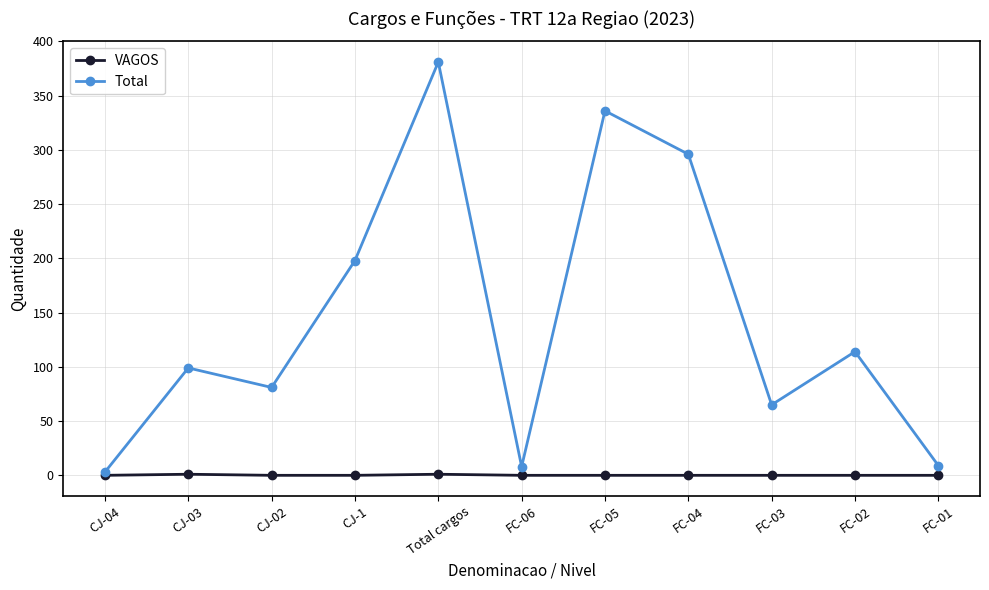

How many lines are shown in the chart?

2